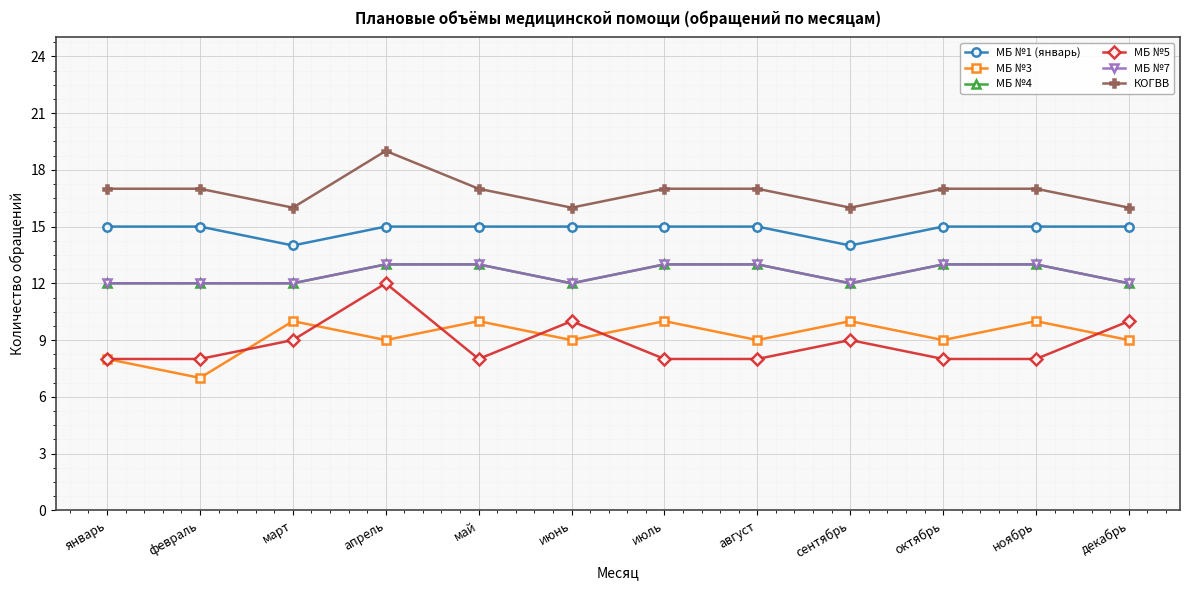

Where is the first local maximum for КОГВВ?

апрель